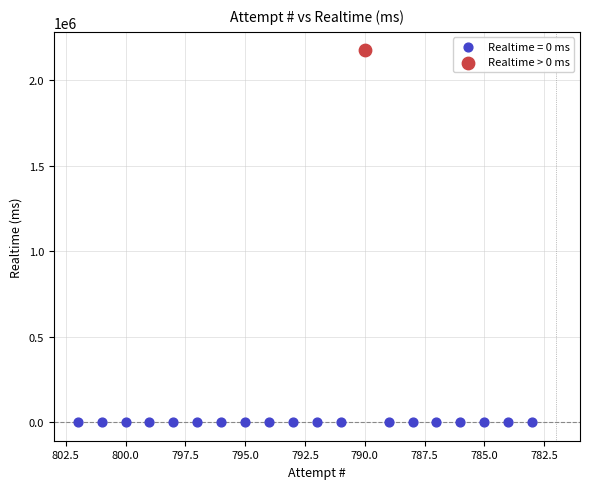

Which series contains the lowest Y value?

Realtime = 0 ms